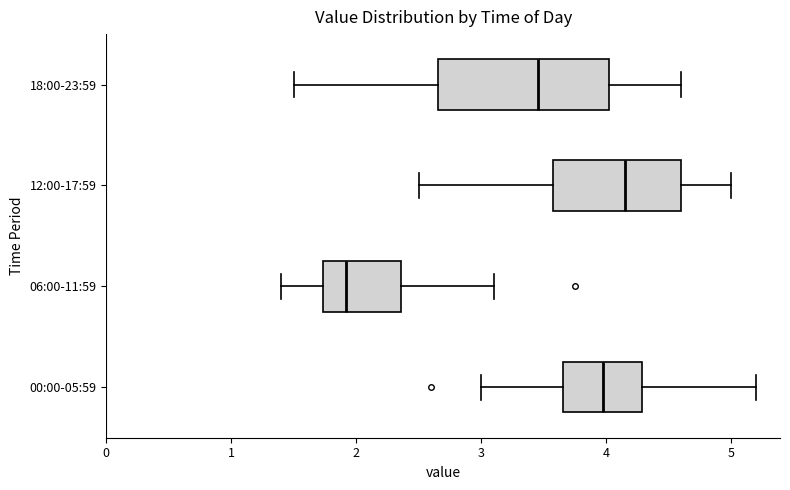

Which box's median line is the furthest to the left?

06:00-11:59